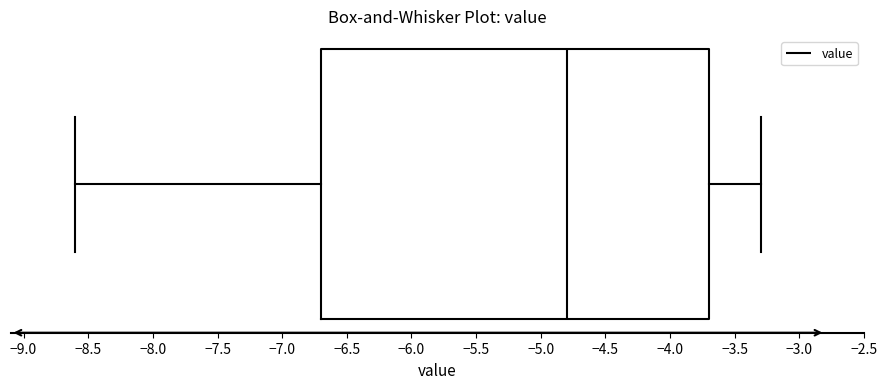

Read this box plot against the x-axis: the position of the median line, the range covered by the box, and the ends of both whiskers. The values are not printed on the chart, so give them approximately, as read against the axis.

median -4.8, box -6.7 to -3.7, whiskers -8.6 to -3.3